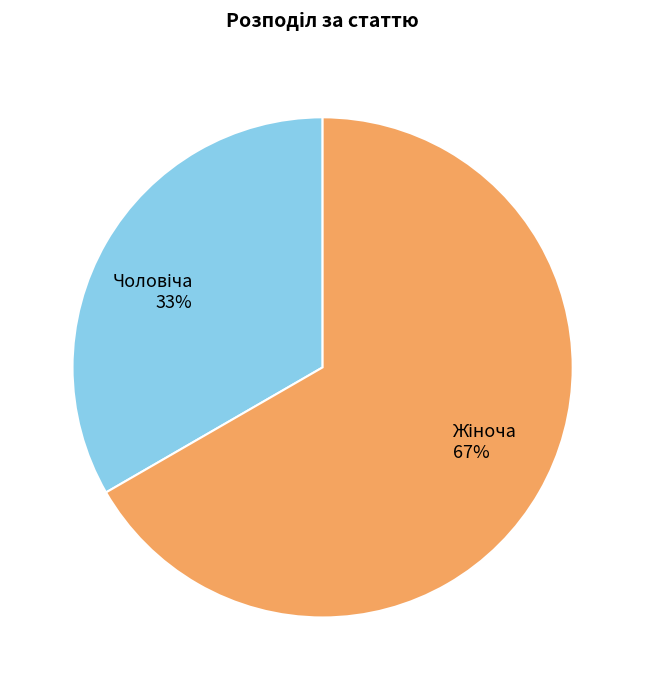

Is there a majority slice in this chart?

Yes